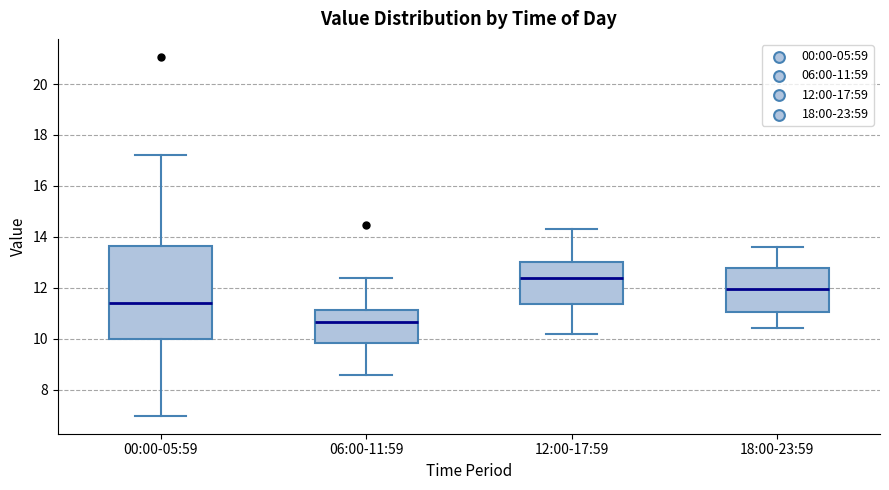

Reading left to right, read every box against the y-axis: the position of its median line, the range the box covers, and the ends of its whiskers. The values are not printed on the chart, so give them approximately, as read against the axis.

00:00-05:59: median 11.4, box 10.0 to 13.6, whiskers 7.0 to 17.2
06:00-11:59: median 10.6, box 9.8 to 11.2, whiskers 8.6 to 12.4
12:00-17:59: median 12.4, box 11.4 to 13.0, whiskers 10.2 to 14.4
18:00-23:59: median 12.0, box 11.0 to 12.8, whiskers 10.4 to 13.6